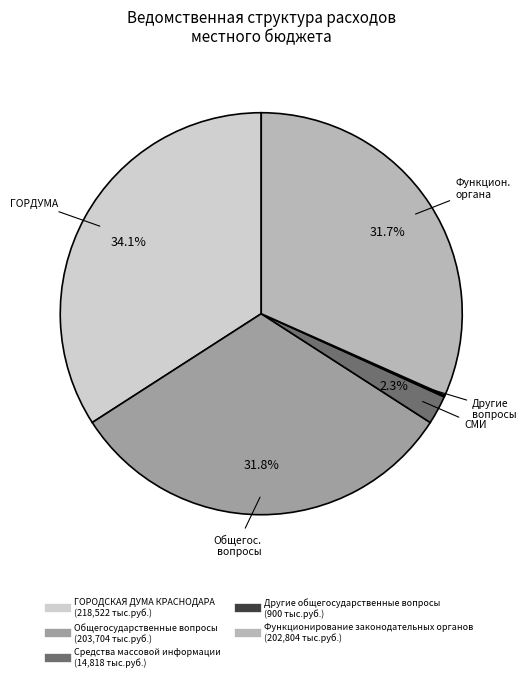

How much of the chart is everything except Функционирование законодательных органов?

68.3%